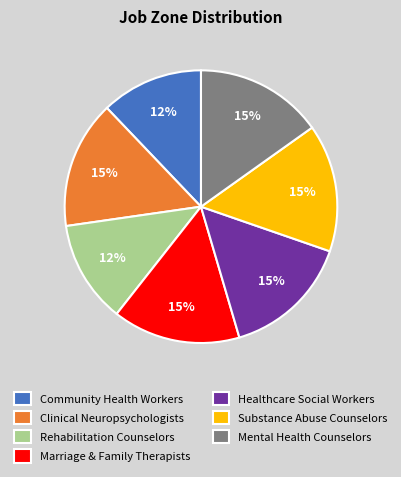

What percentage is the Community Health Workers slice, to the nearest percent?

12%